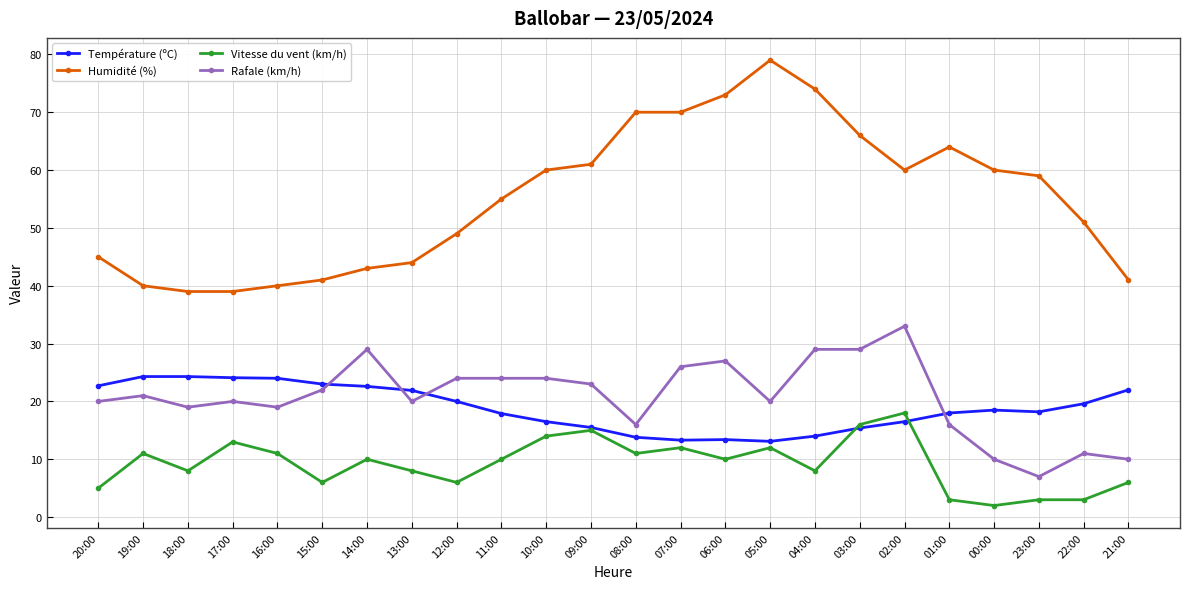

What is the smallest value displayed?

2.0